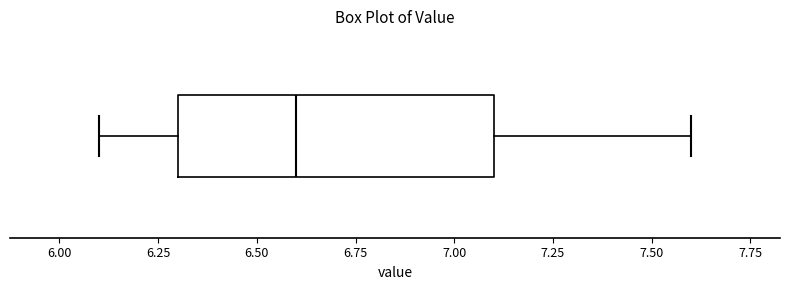

Transcribe this box plot: give where the median line is, the range the box spans, and where the two whiskers end, as read against the x-axis. The values are not printed on the chart, so give them approximately, as read against the axis.

median 6.6, box 6.3 to 7.1, whiskers 6.1 to 7.6